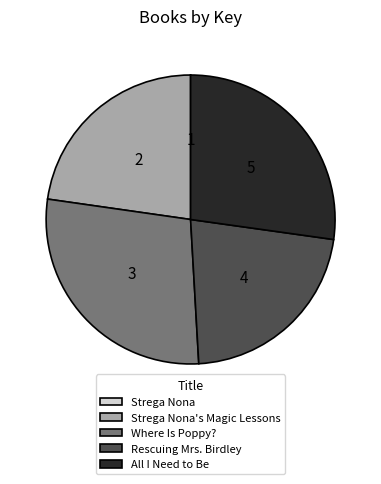

What is the largest slice in the pie chart?

Where Is Poppy?